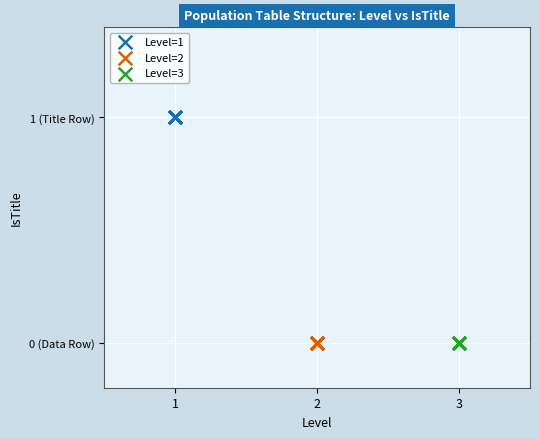

What are all the series names shown in the legend?

Level=1, Level=2, Level=3